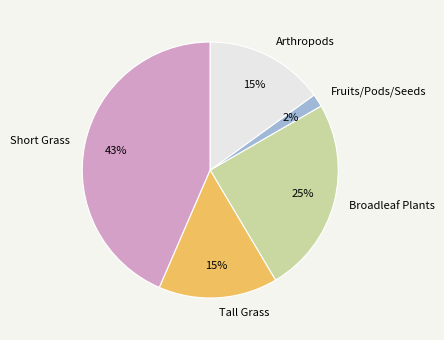

Do Broadleaf Plants and Fruits/Pods/Seeds together represent more than half of the pie?

No